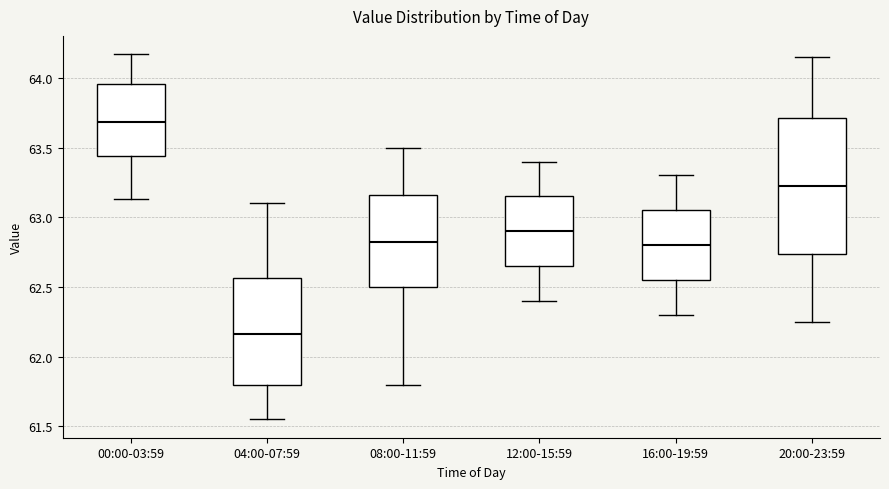

Which box is the tallest, from its lower edge to its upper edge?

20:00-23:59